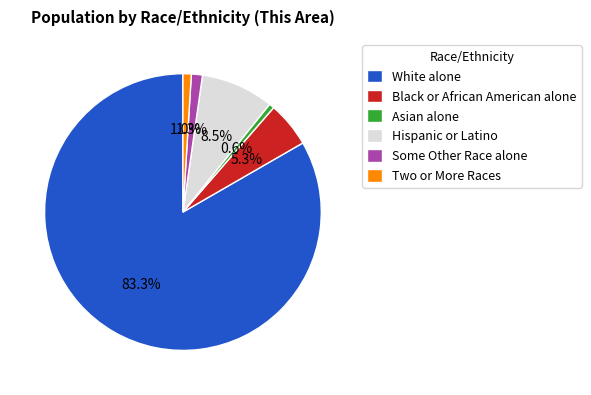

True or false: Some Other Race alone accounts for 10% of the total.

False